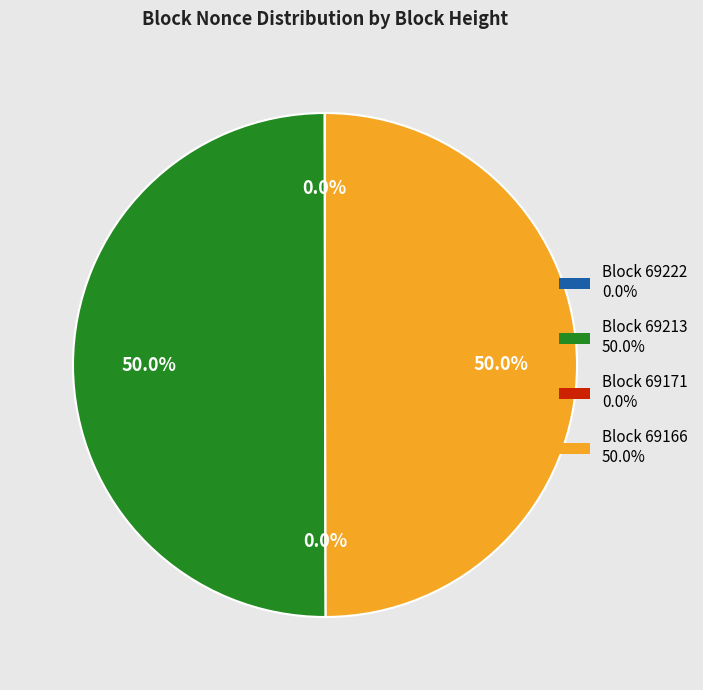

To the nearest percent, what is the combined percentage of 69171 and 69166?

50%